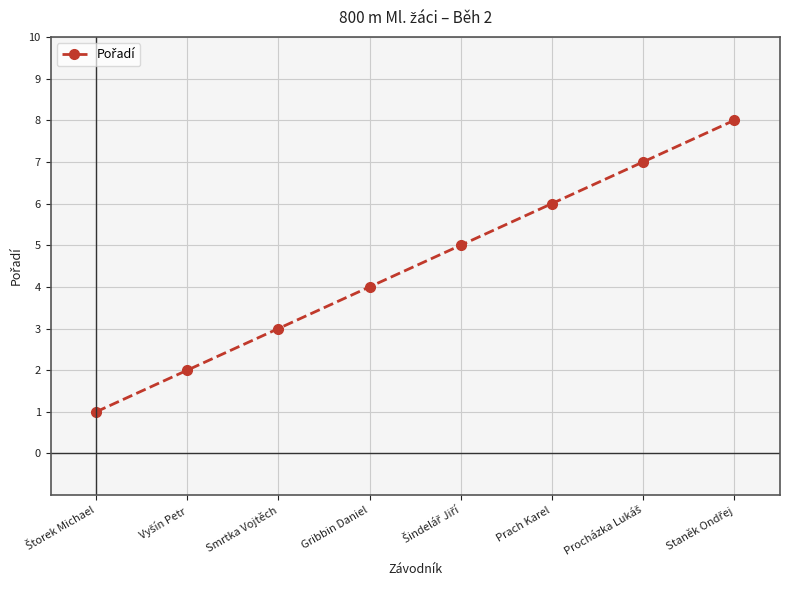

What is the label of the 6th point from the left?

Prach Karel